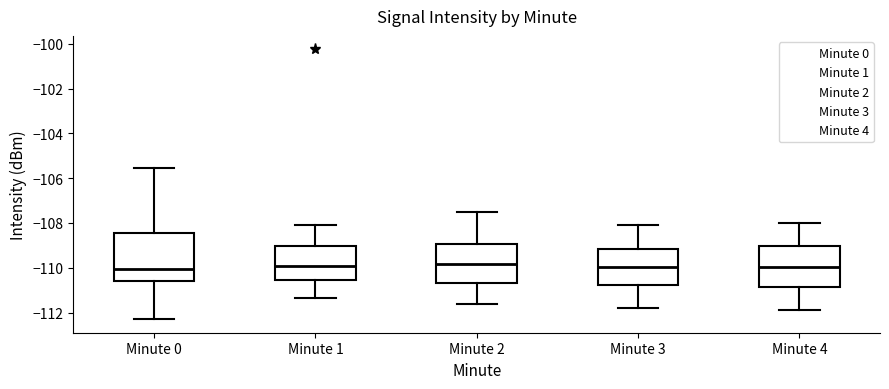

Reading left to right, transcribe this box plot: for each box, give where its median line is, the range the box spans, and where its two whiskers end, as read against the y-axis. The values are not printed on the chart, so give them approximately, as read against the axis.

Minute 0: median -110.0, box -110.6 to -108.4, whiskers -112.2 to -105.6
Minute 1: median -110.0, box -110.6 to -109.0, whiskers -111.4 to -108.0
Minute 2: median -109.8, box -110.6 to -109.0, whiskers -111.6 to -107.4
Minute 3: median -110.0, box -110.8 to -109.2, whiskers -111.8 to -108.0
Minute 4: median -110.0, box -110.8 to -109.0, whiskers -111.8 to -108.0